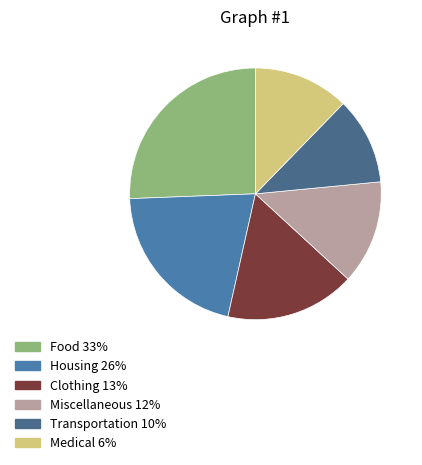

What is the smallest slice in the pie chart?

Transportation 10%